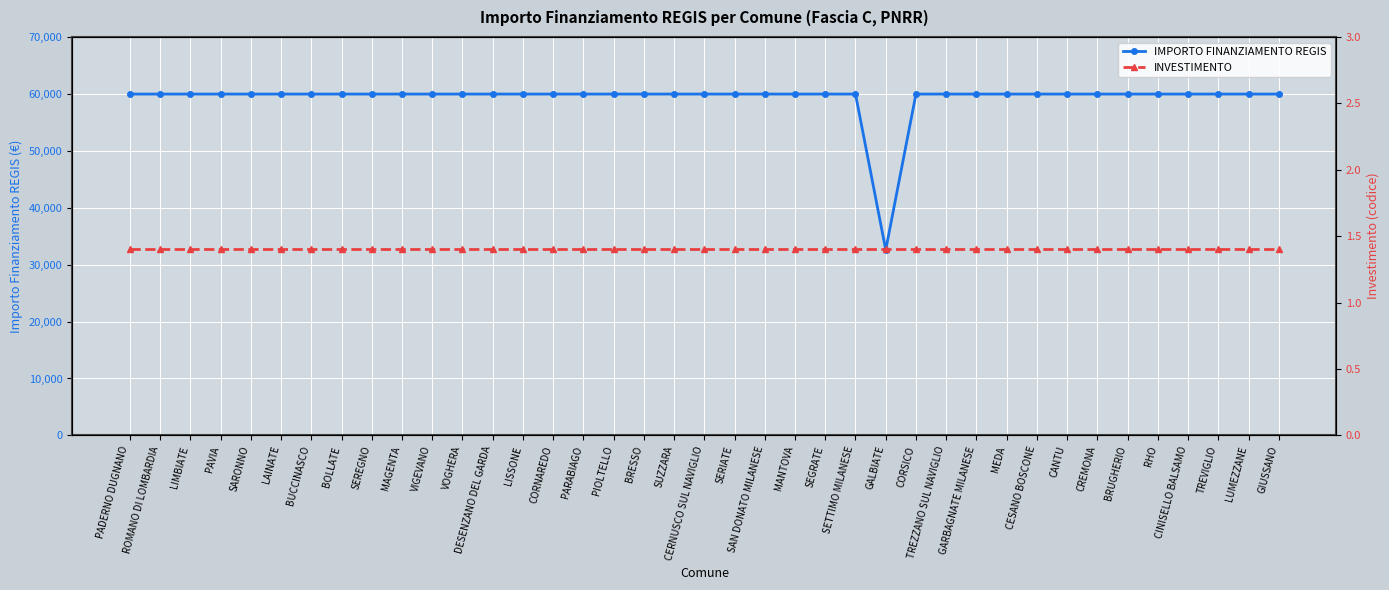

What is the total value across all series at RHO?

59967.4